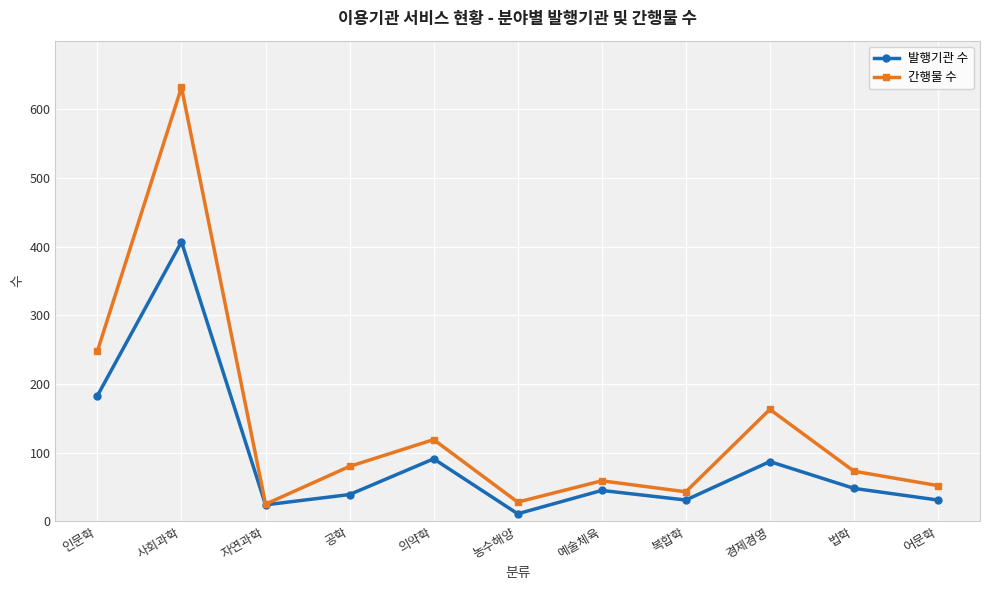

Reading left to right, what are all the values shown in this chart?

발행기관 수: 183	407	24	39	91	11	45	31	87	48	31
간행물 수: 248	632	25	80	119	28	59	43	163	73	52